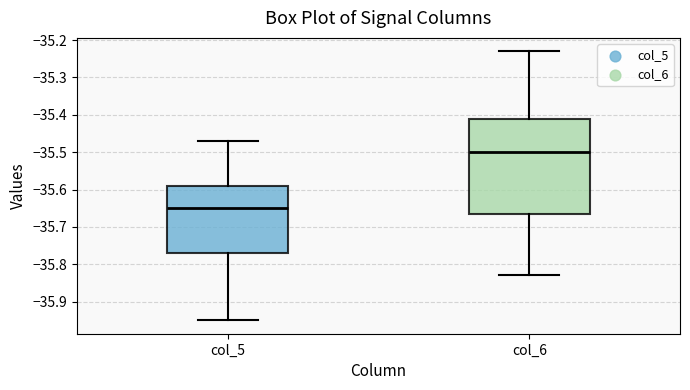

Reading left to right, transcribe this box plot: for each box, give where its median line is, the range the box spans, and where its two whiskers end, as read against the y-axis. The values are not printed on the chart, so give them approximately, as read against the axis.

col_5: median -35.65, box -35.77 to -35.59, whiskers -35.95 to -35.47
col_6: median -35.50, box -35.66 to -35.41, whiskers -35.83 to -35.23